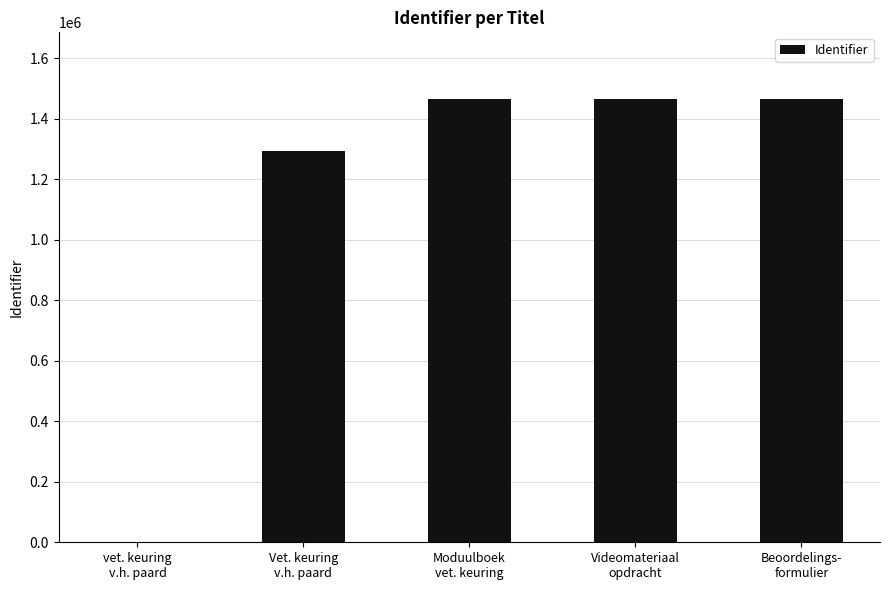

The chart shows a value of 1291762 at Vet. keuring
v.h. paard. True or false?

True